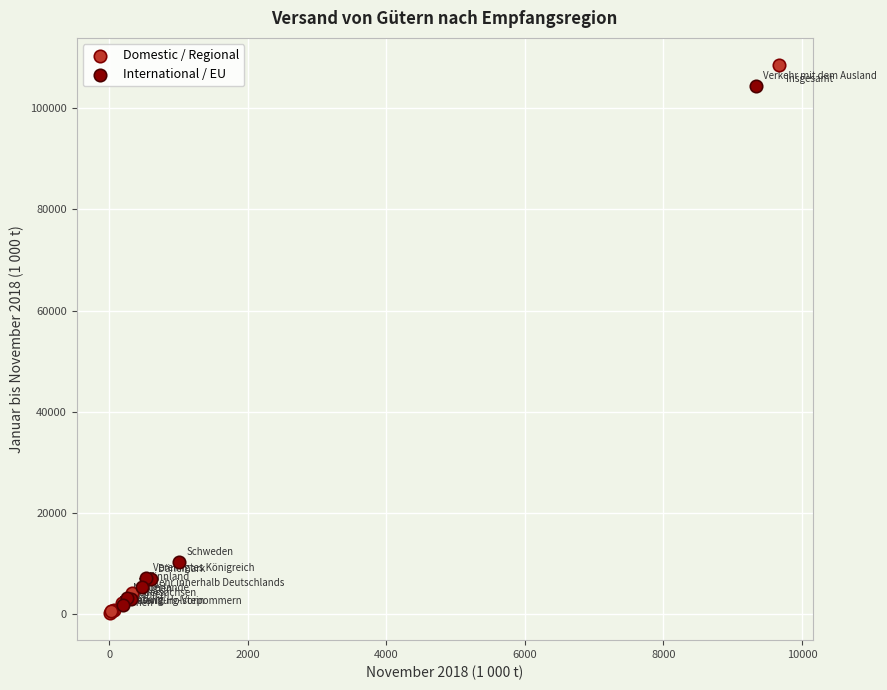

Which series has the widest spread of Y values?

Domestic / Regional